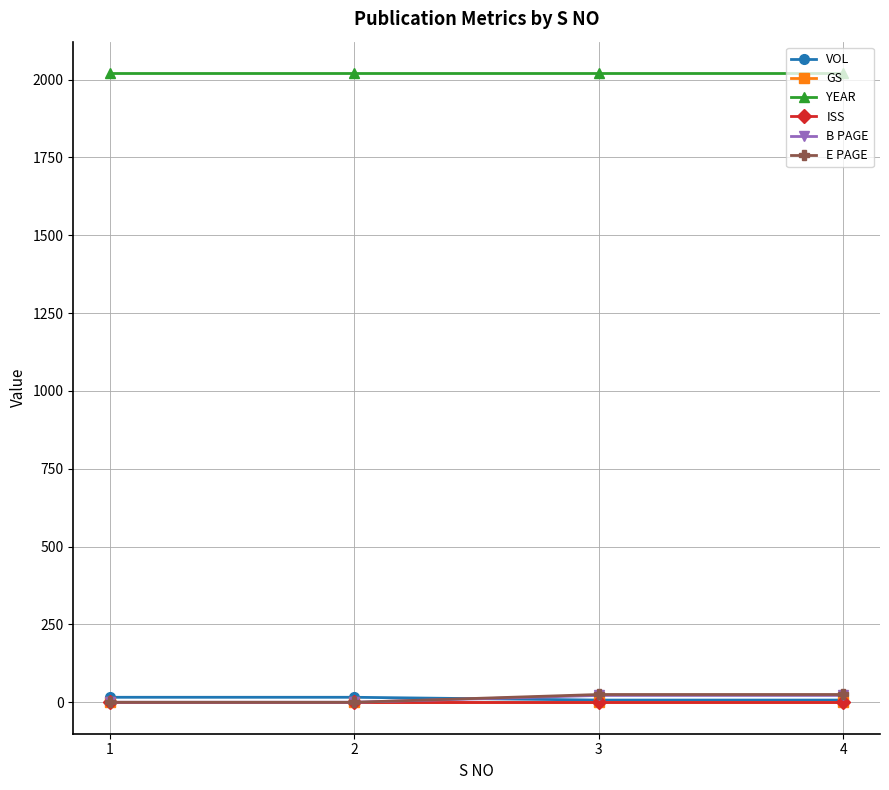

True or false: GS has more than 1 points higher than both neighbors.

False